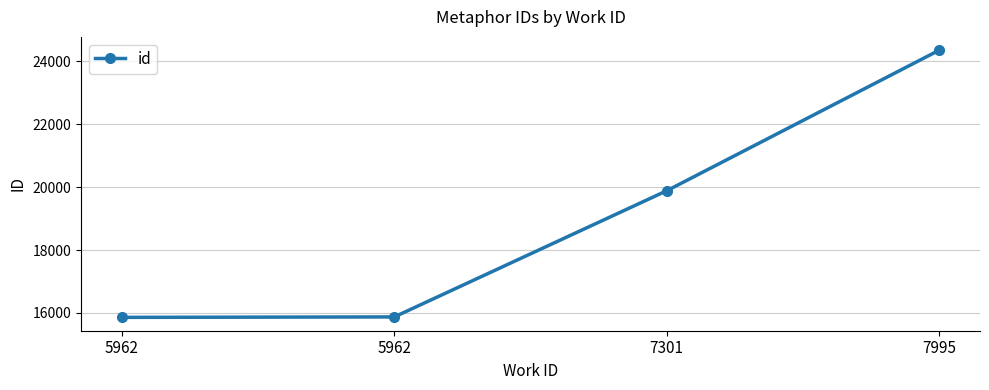

What is the average value?

18992